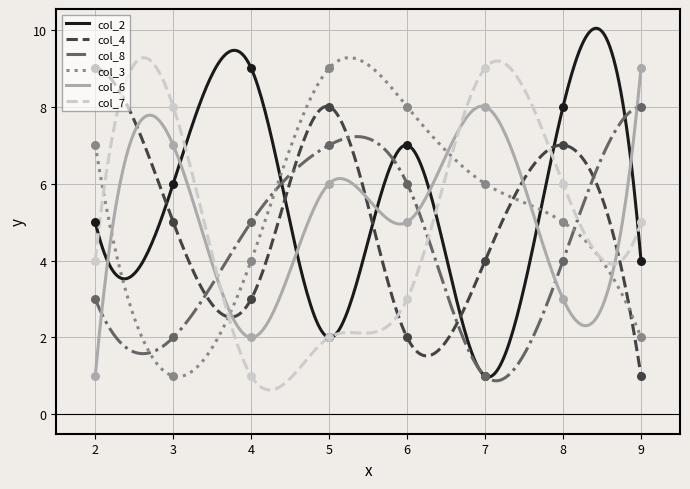

Which series contains the highest Y value?

col_2